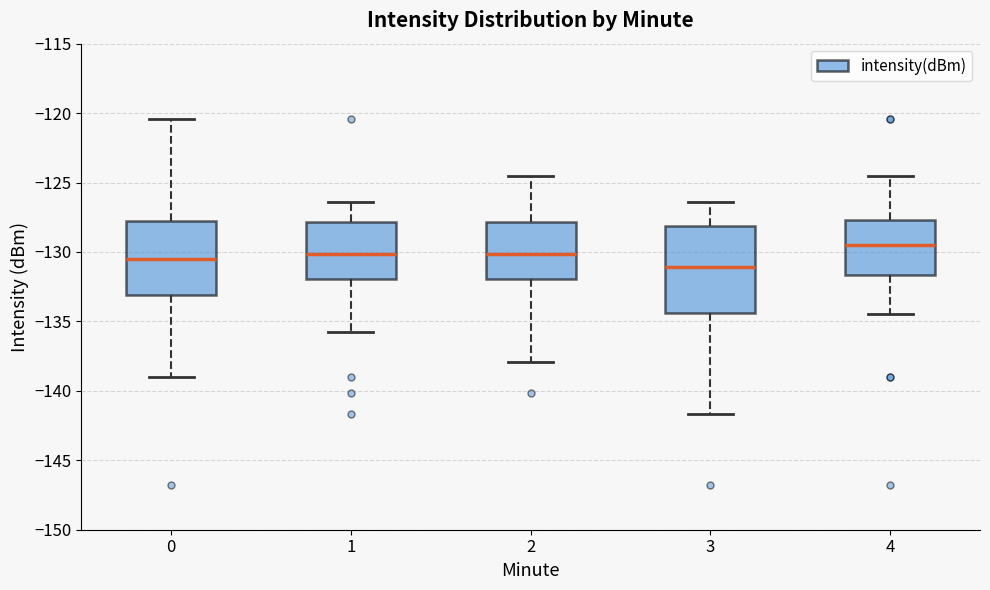

Which box has the lowest median line?

3